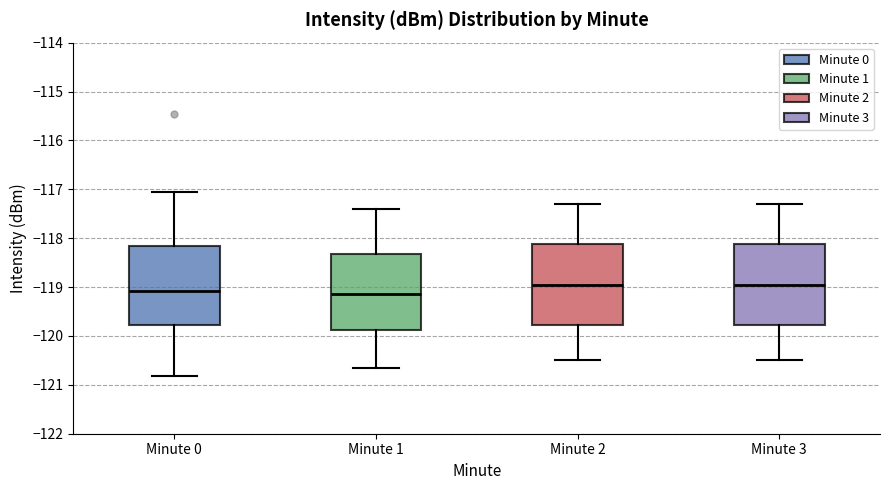

Reading left to right, transcribe this box plot: for each box, give where its median line is, the range the box spans, and where its two whiskers end, as read against the y-axis. The values are not printed on the chart, so give them approximately, as read against the axis.

Minute 0: median -119.1, box -119.8 to -118.2, whiskers -120.8 to -117.1
Minute 1: median -119.1, box -119.9 to -118.3, whiskers -120.7 to -117.4
Minute 2: median -118.9, box -119.8 to -118.1, whiskers -120.5 to -117.3
Minute 3: median -118.9, box -119.8 to -118.1, whiskers -120.5 to -117.3